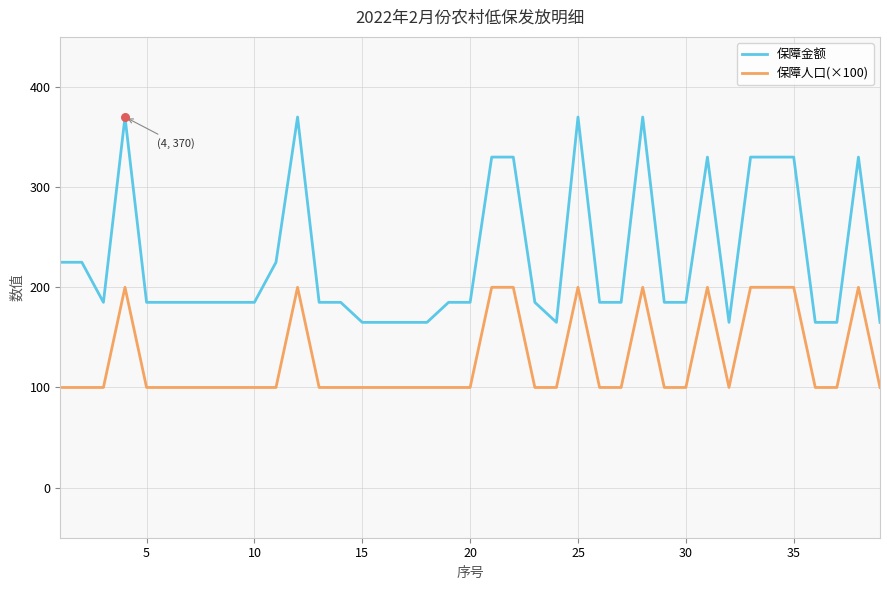

Which series has the widest spread of values?

保障金额